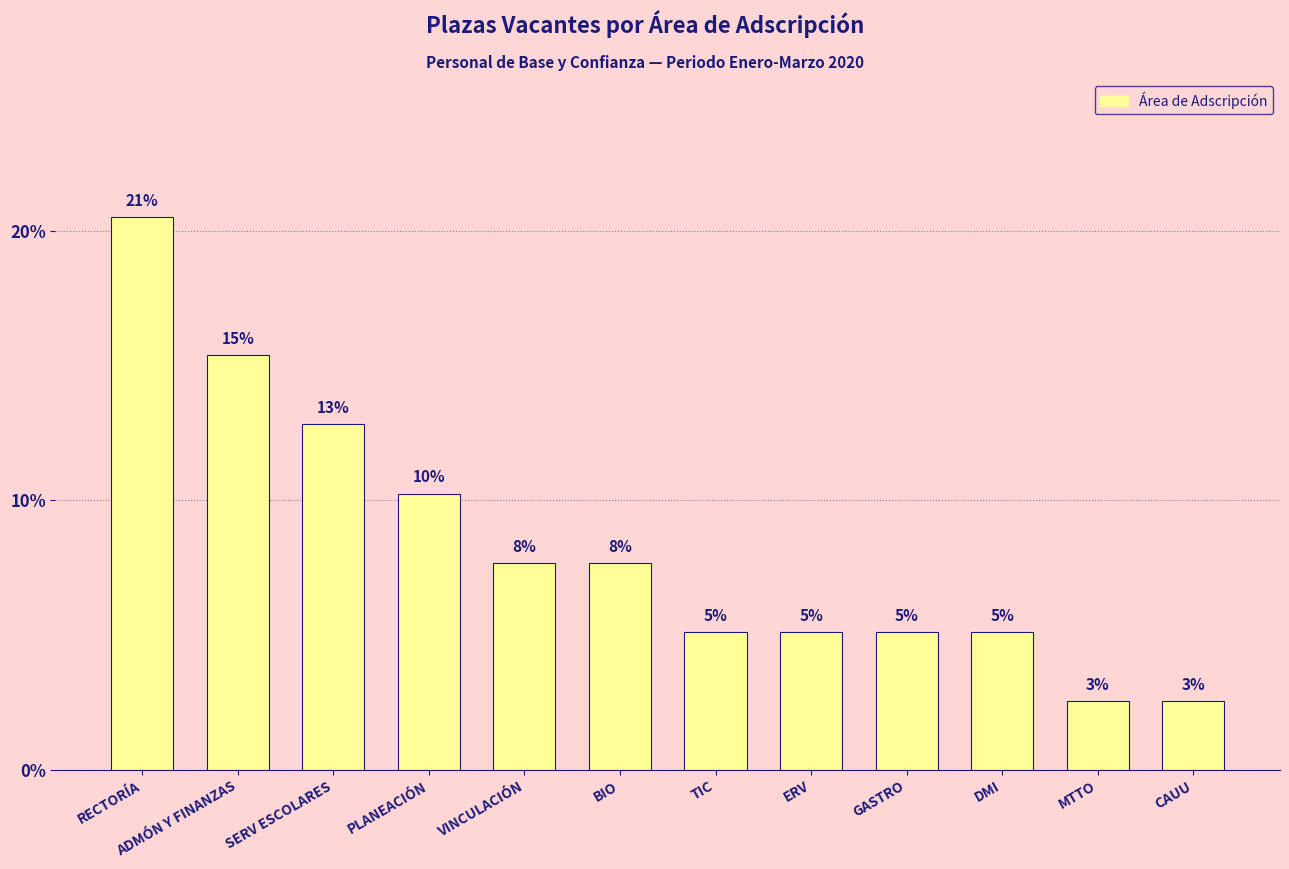

What is the difference between the values at TIC and SERV ESCOLARES?

7.7